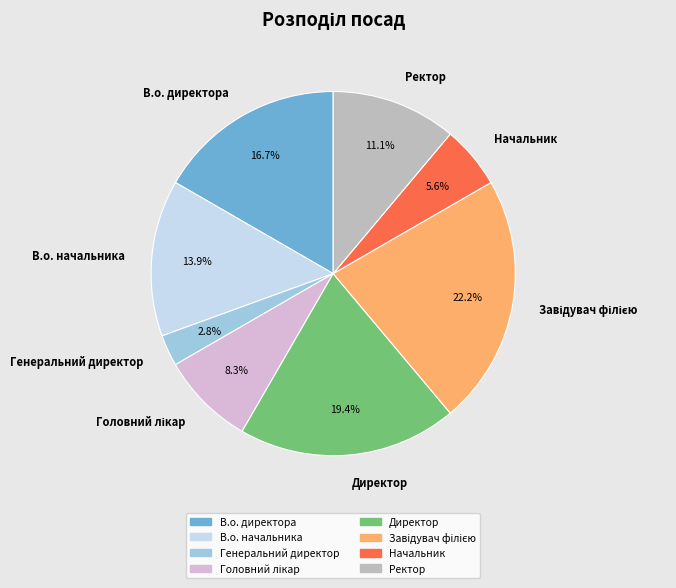

To the nearest percent, what is the combined percentage of Генеральний директор and Начальник?

8%